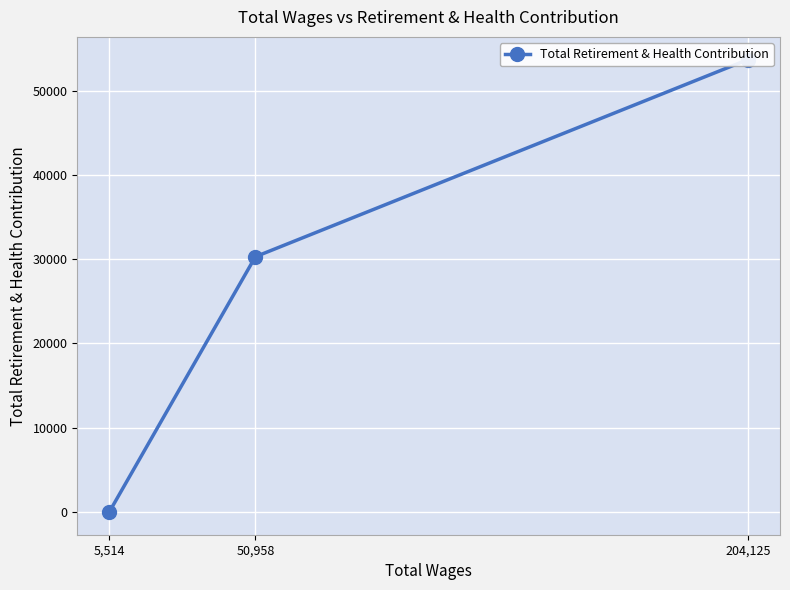

What is the average value?

27988